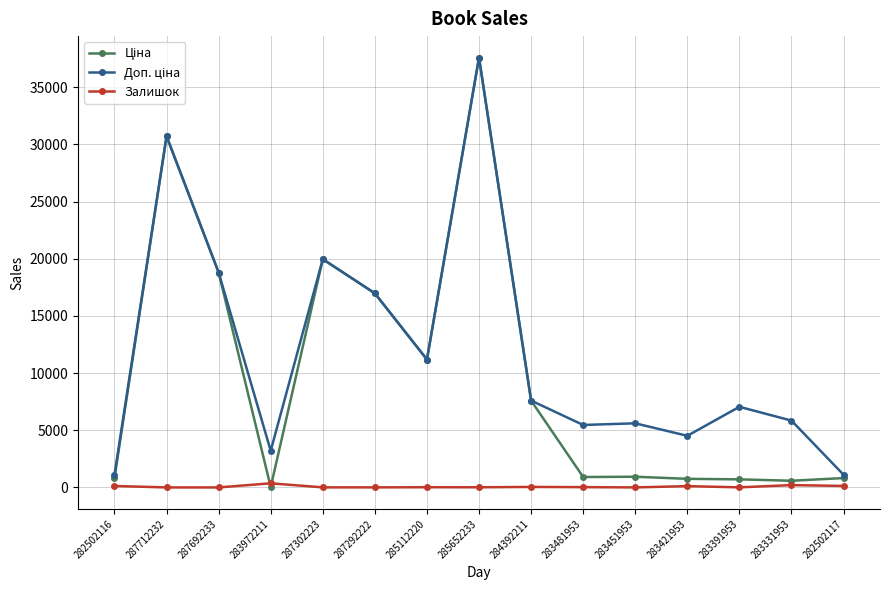

At which category is the sum across all series the highest?

285652233